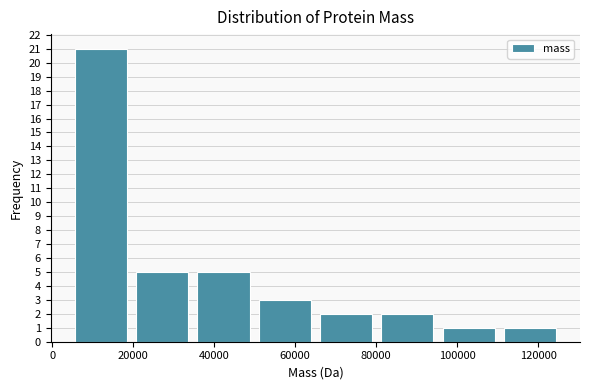

What is the height of the bar covering 96000 to 110000 on the x-axis? Neither the bar edges nor the heights are printed on the chart, so give them approximately, as read against the axes.

1